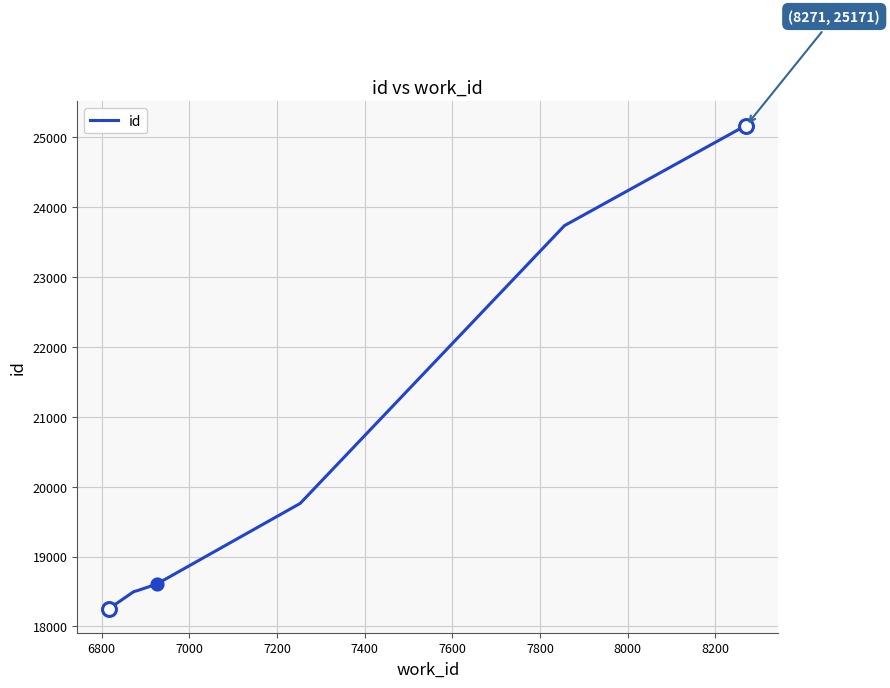

What is the minimum value shown in the chart?

18255